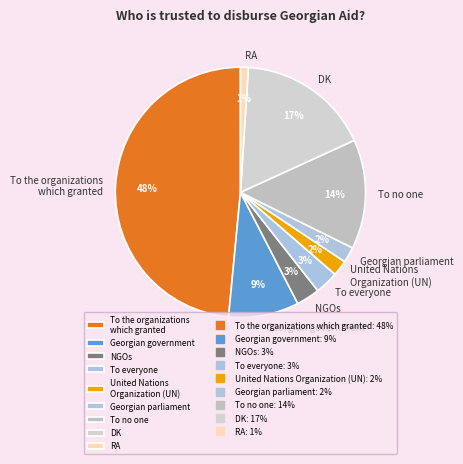

To the nearest percent, what percentage of the pie is DK?

17%